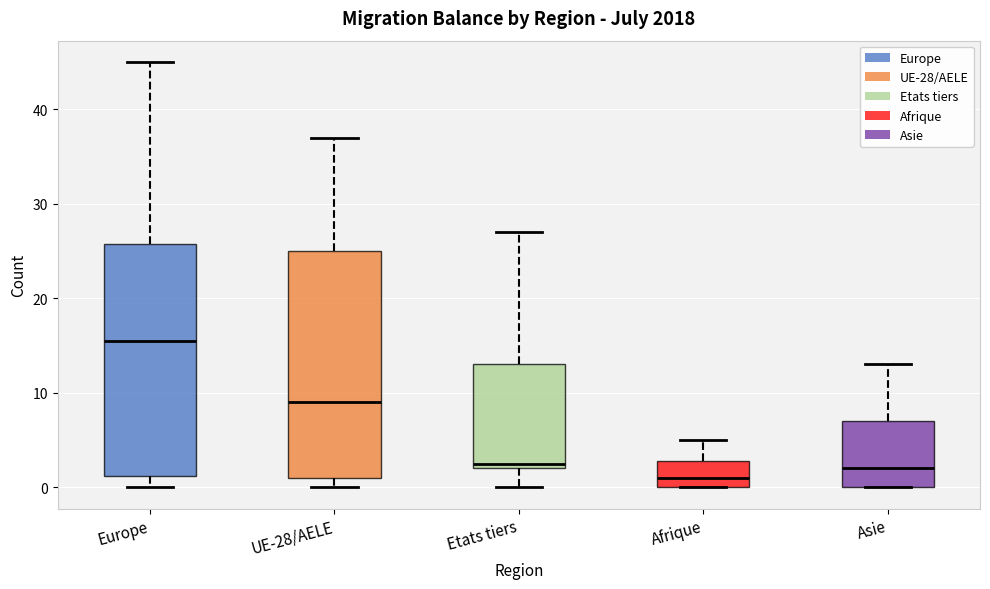

Reading left to right, transcribe this box plot: for each box, give where its median line is, the range the box spans, and where its two whiskers end, as read against the y-axis. The values are not printed on the chart, so give them approximately, as read against the axis.

Europe: median 16, box 1 to 26, whiskers 0 to 45
UE-28/AELE: median 9, box 1 to 25, whiskers 0 to 37
Etats tiers: median 3, box 2 to 13, whiskers 0 to 27
Afrique: median 1, box 0 to 3, whiskers 0 to 5
Asie: median 2, box 0 to 7, whiskers 0 to 13